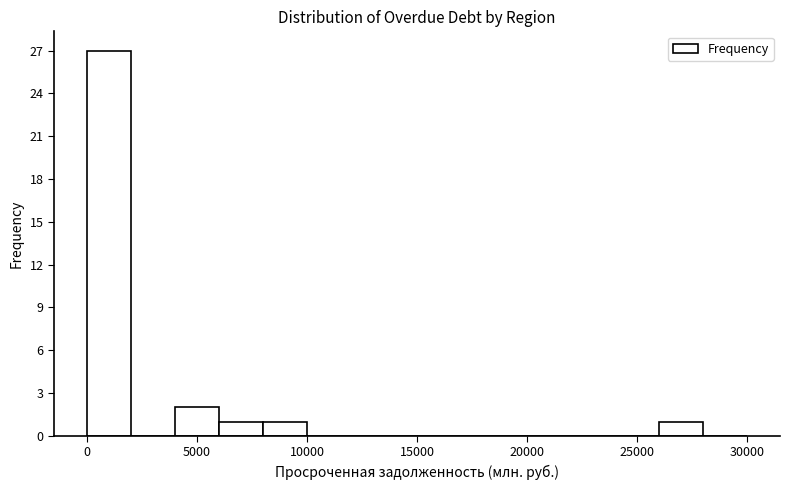

Reading left to right, list every bar in this chart as the range it spans on the x-axis followed by its height. The values are not printed on the chart, so give them approximately, as read against the axis.

0 to 2000: 27
2000 to 4000: 0
4000 to 6000: 2
6000 to 8000: 1
8000 to 10000: 1
10000 to 12000: 0
12000 to 14000: 0
14000 to 16000: 0
16000 to 18000: 0
18000 to 20000: 0
20000 to 22000: 0
22000 to 24000: 0
24000 to 26000: 0
26000 to 28000: 1
28000 to 30000: 0